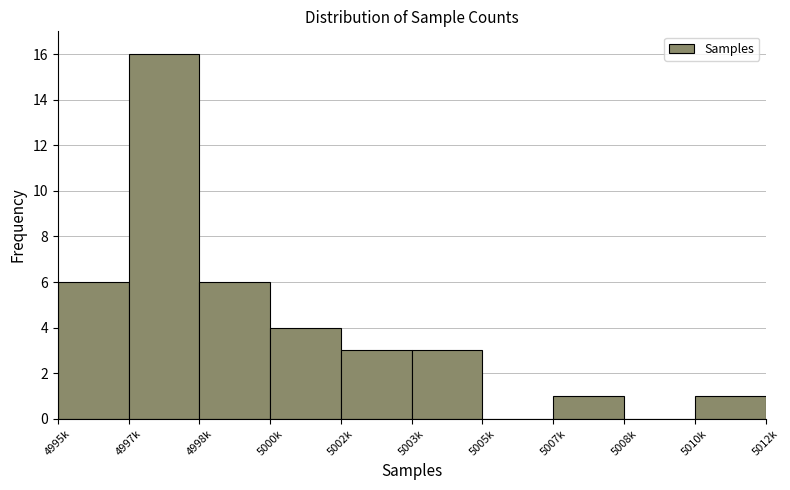

Reading right to left, transcribe all the data shown in this chart.

5010k=1	5008k=0	5007k=1	5005k=0	5003k=3	5002k=3	5000k=4	4998k=6	4997k=16	4995k=6